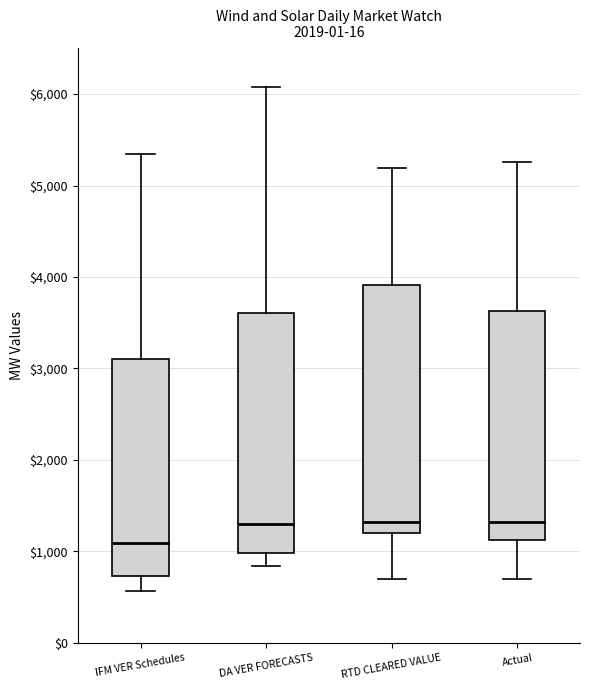

Where is the lower edge of the box for DA VER FORECASTS on the y-axis? The values are not printed on the chart, so give them approximately, as read against the axis.

1000